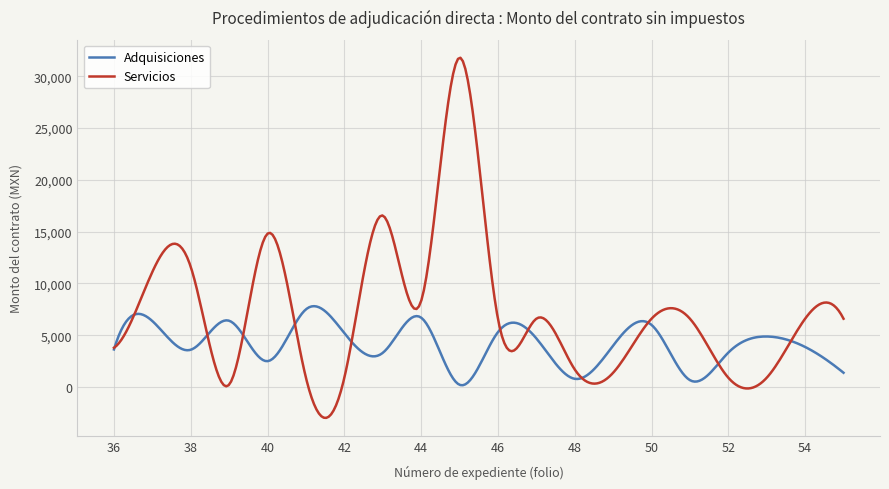

What are all the series names shown in the legend?

Adquisiciones, Servicios